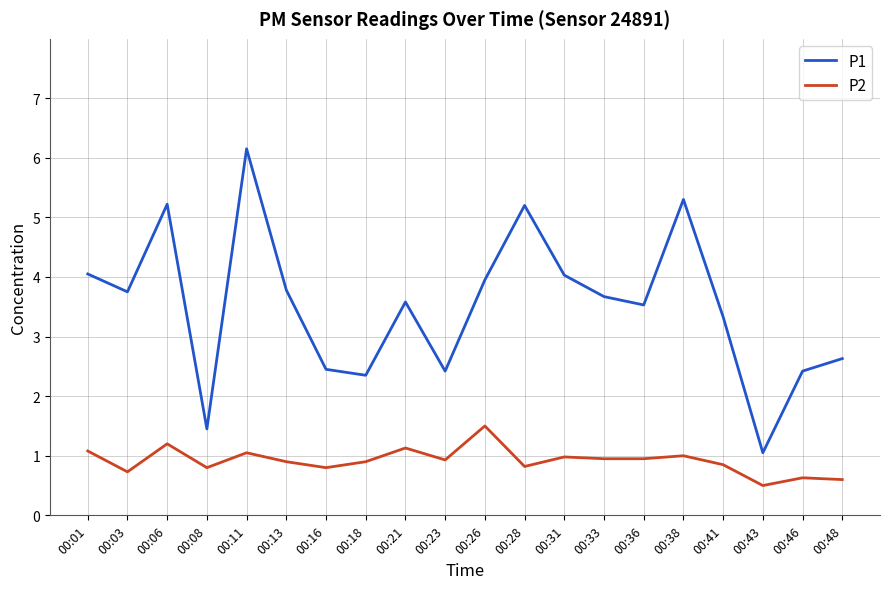

At which label does P2 reach its peak?

00:26